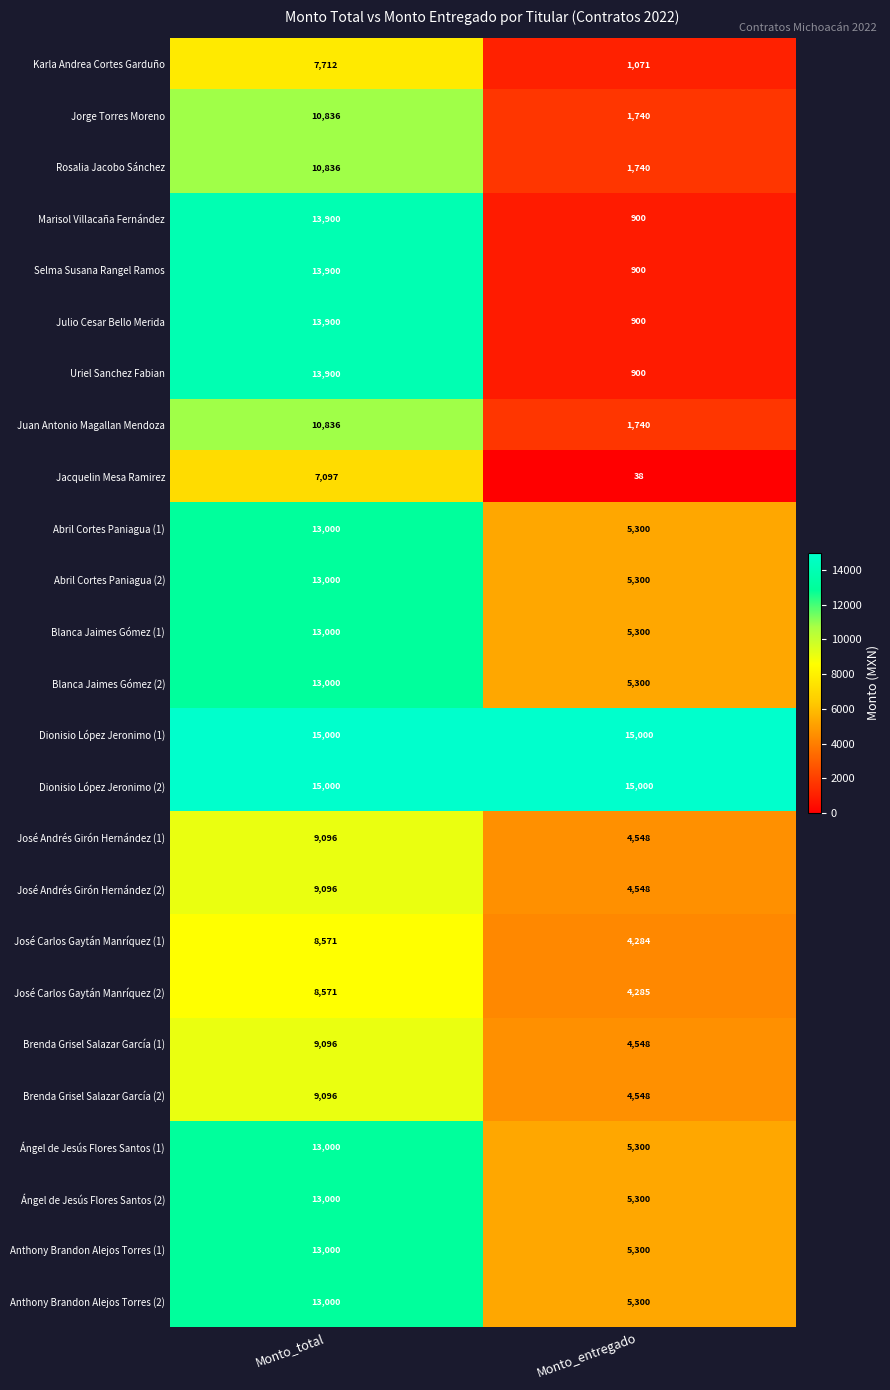

What is the smallest value displayed?

38